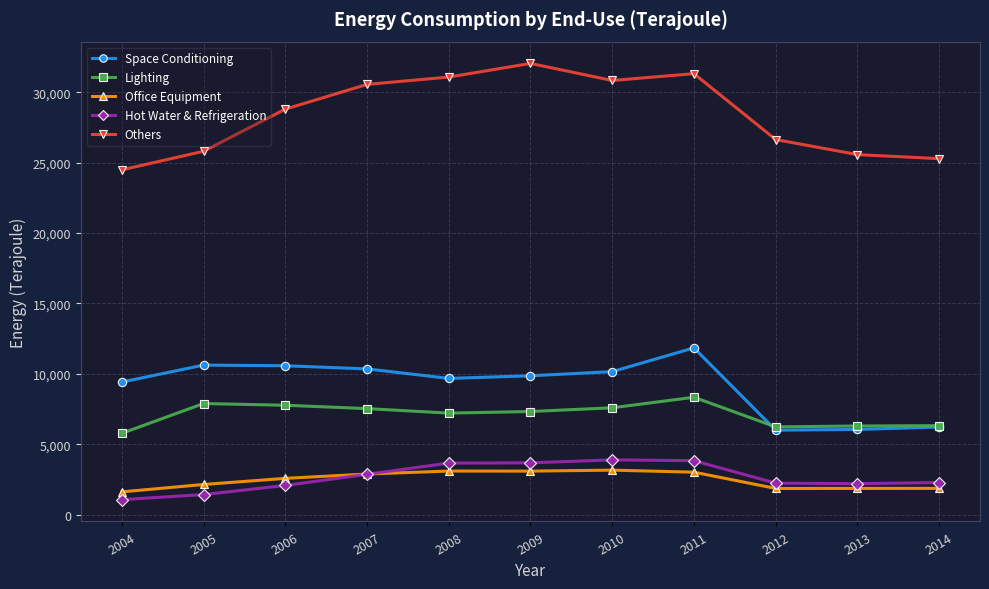

What is the total value across all series at 2012?

42952